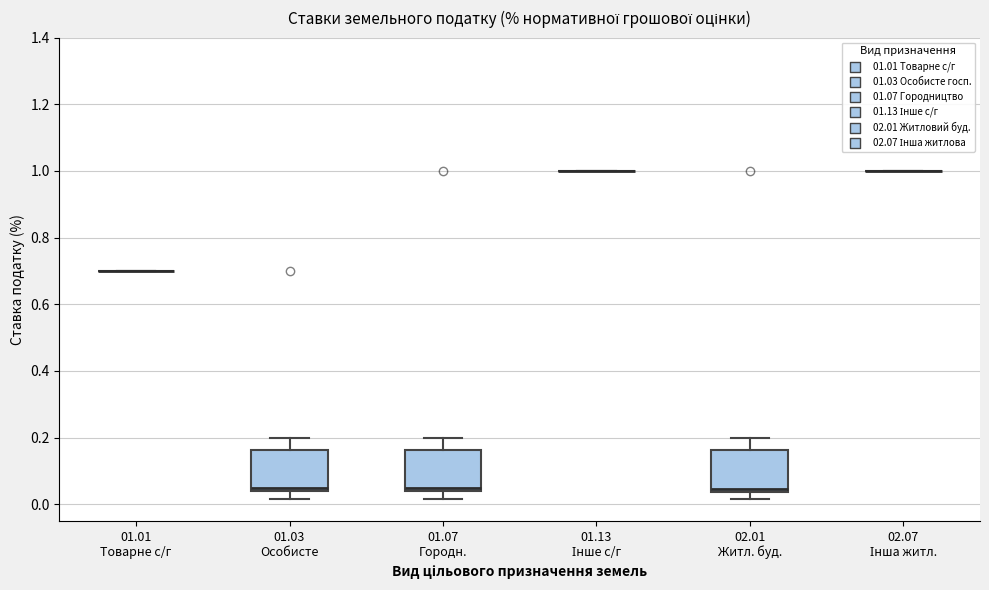

Where is the upper edge of the box for 02.01 Житл. буд. on the y-axis? The values are not printed on the chart, so give them approximately, as read against the axis.

0.16